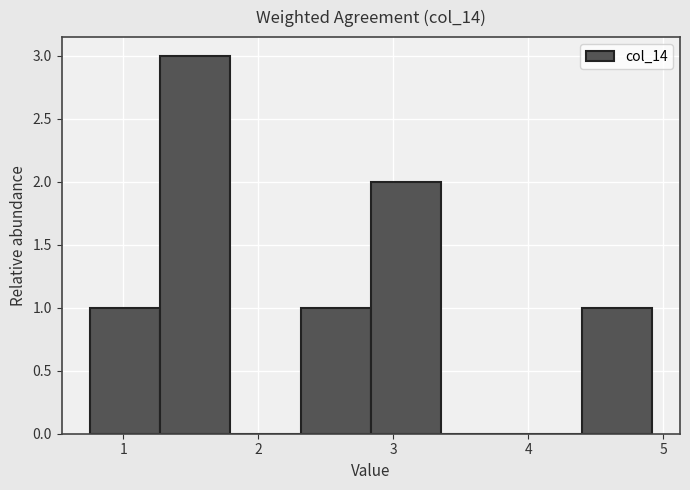

What is the height of the bar covering 4.4 to 4.9 on the x-axis? Neither the bar edges nor the heights are printed on the chart, so give them approximately, as read against the axes.

1